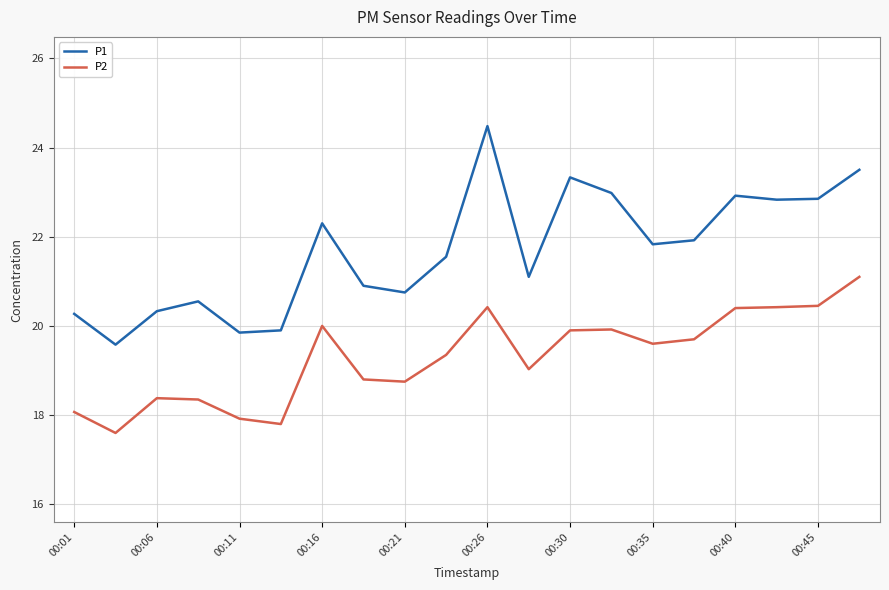

What are all the series names shown in the legend?

P1, P2